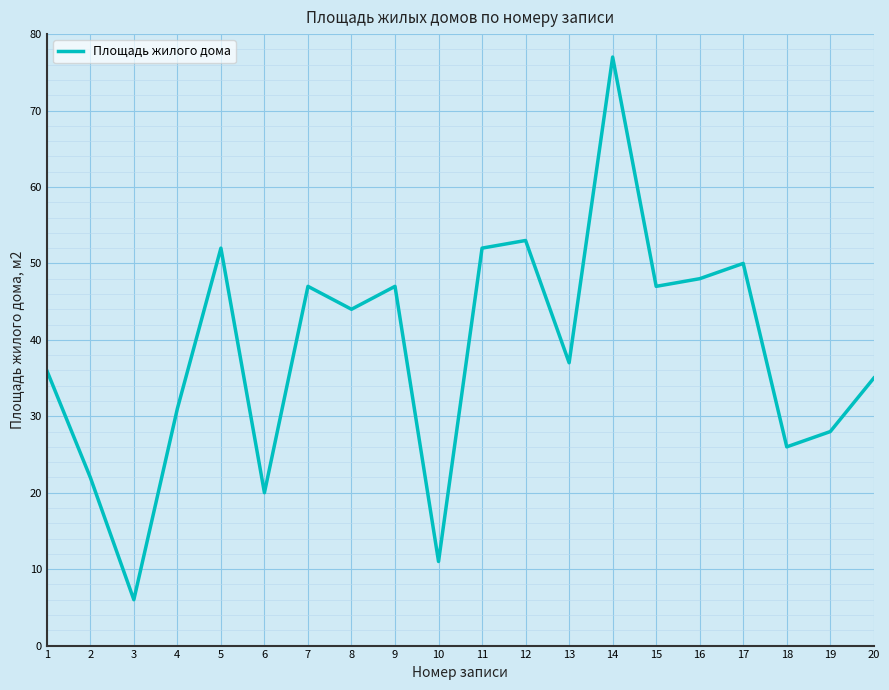

The chart shows a value of 53 at 12. True or false?

True